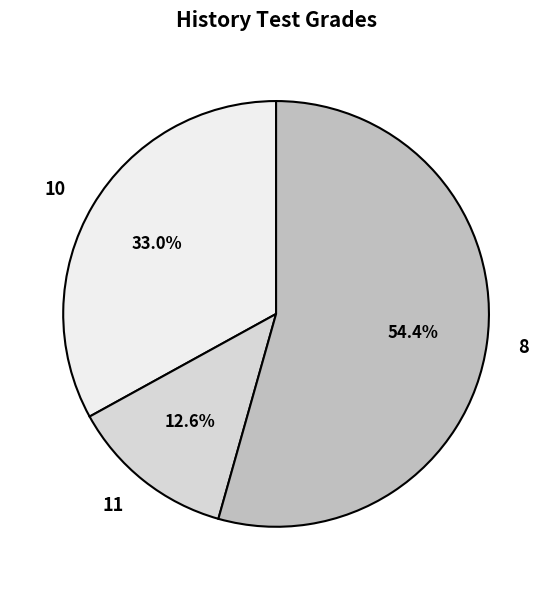

To the nearest percent, what is the difference between the largest and smallest slice percentages?

42%